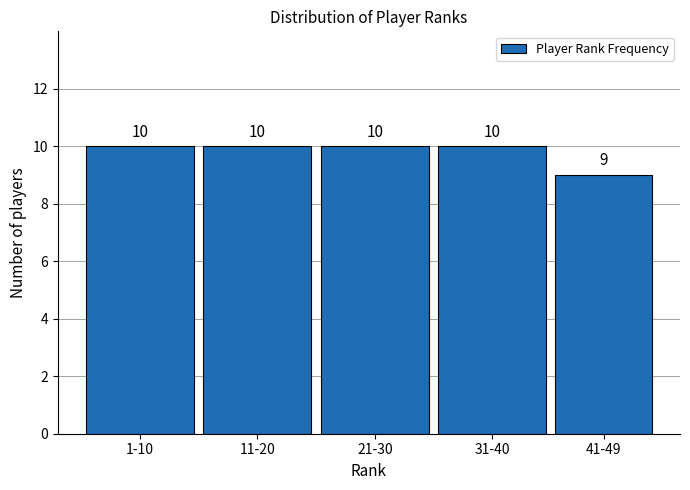

Reading right to left, what are all the values shown in this chart?

9	10	10	10	10